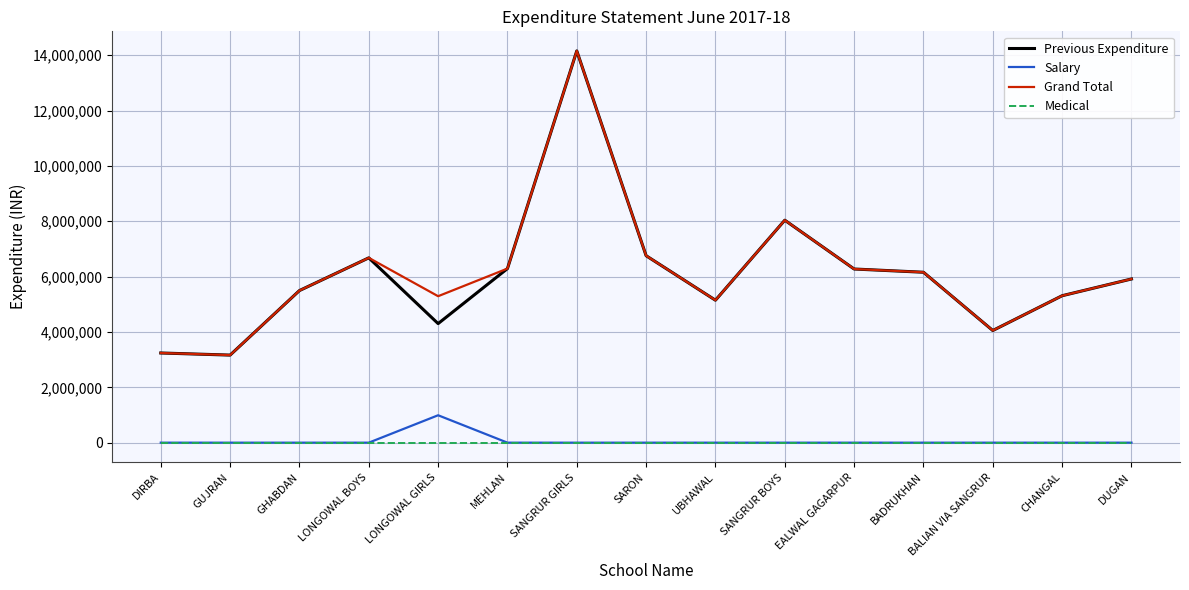

Which label corresponds to the largest value in the chart?

SANGRUR GIRLS